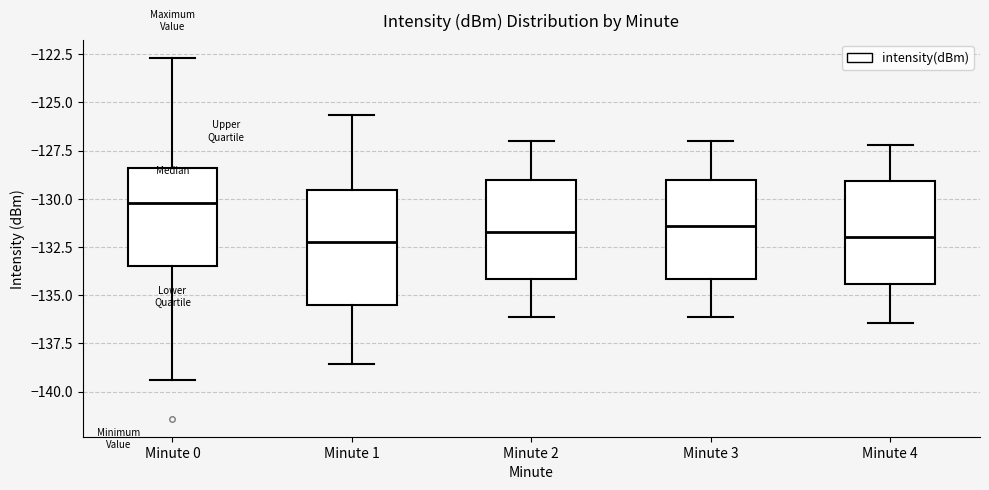

Which box is the tallest, from its lower edge to its upper edge?

Minute 1